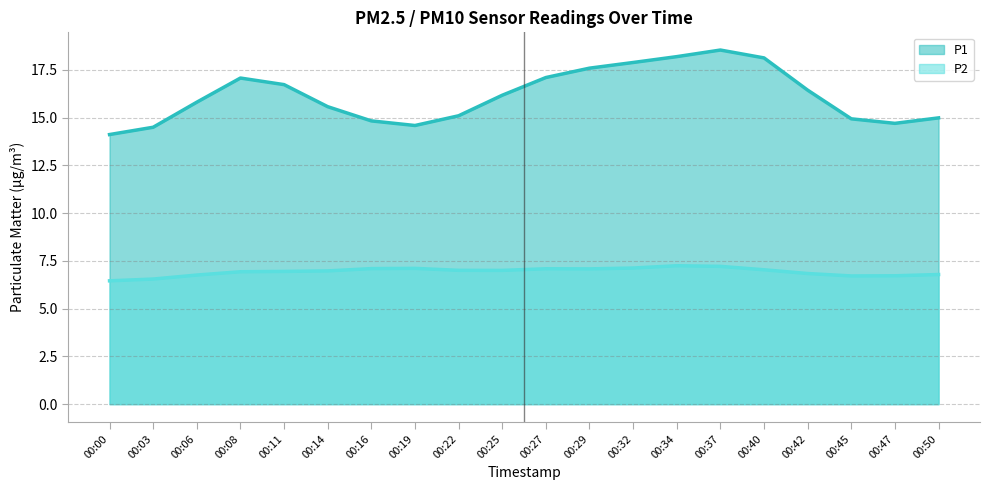

At how many categories does at least one series exceed 18?

3